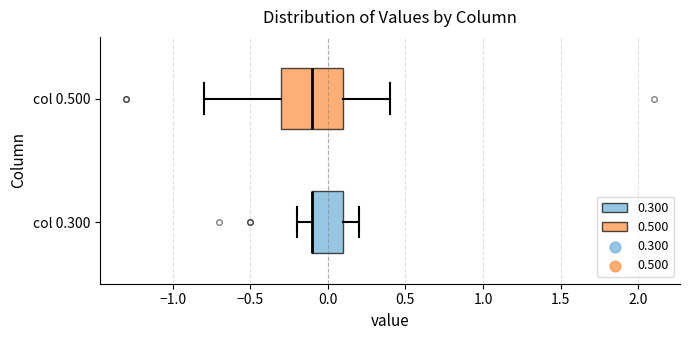

Where is the left edge of the box for col 0.300 on the x-axis? The values are not printed on the chart, so give them approximately, as read against the axis.

-0.1